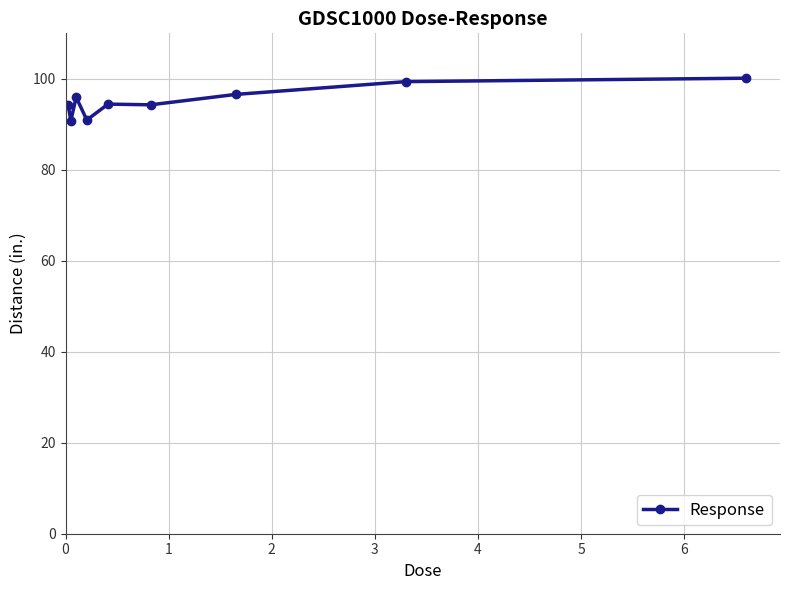

What is the difference between the second highest and minimum values?

8.6